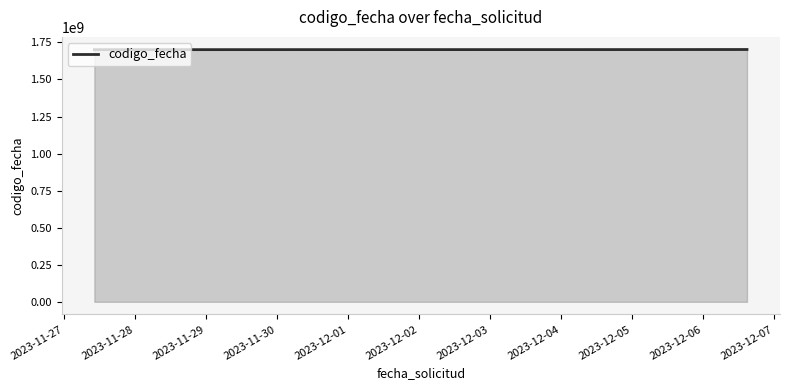

What is the average value?

1701727465